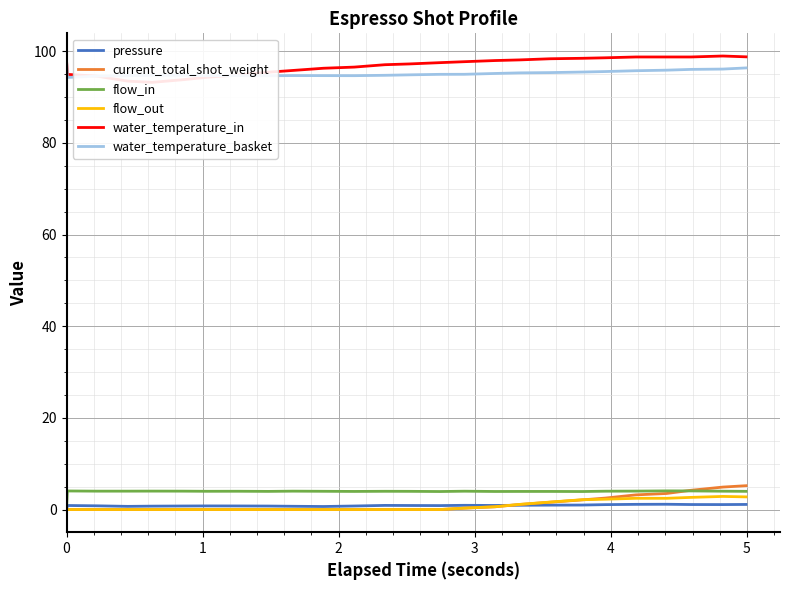

At which category does water_temperature_in reach its first local peak?

24